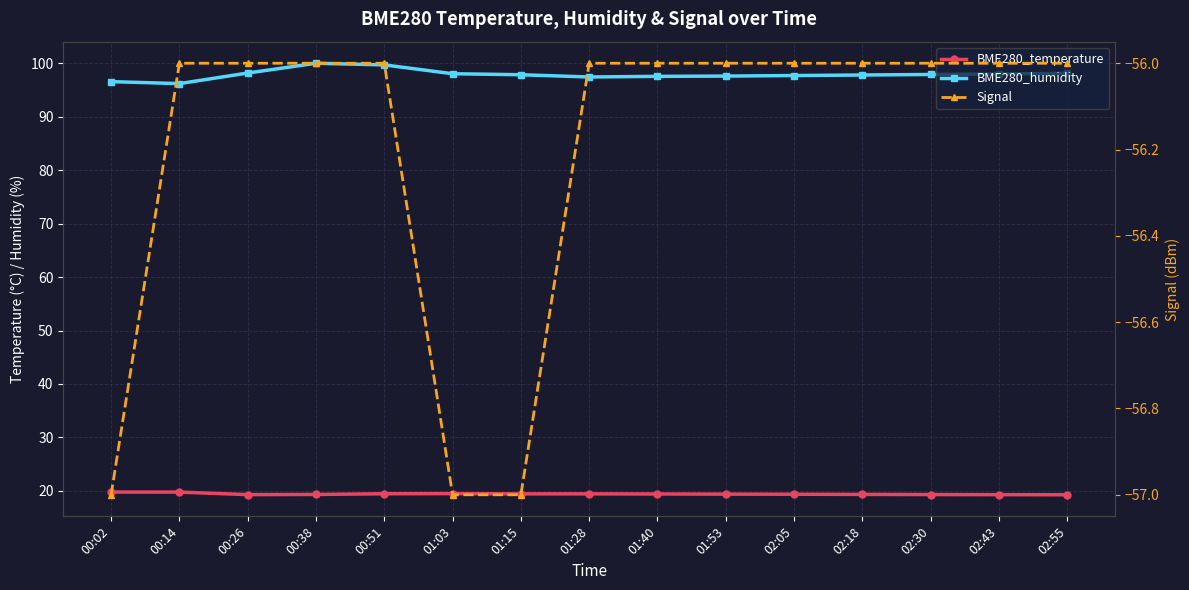

What is the average value of the Signal series?

-56.2